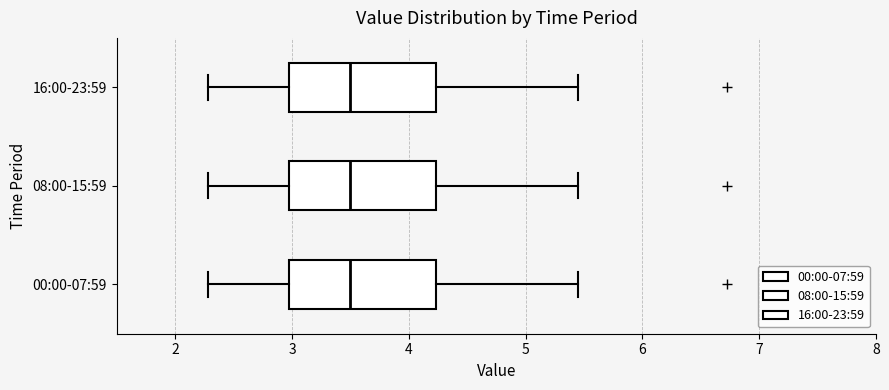

Where does the median line of the box for 16:00-23:59 sit on the x-axis? The values are not printed on the chart, so give them approximately, as read against the axis.

3.5